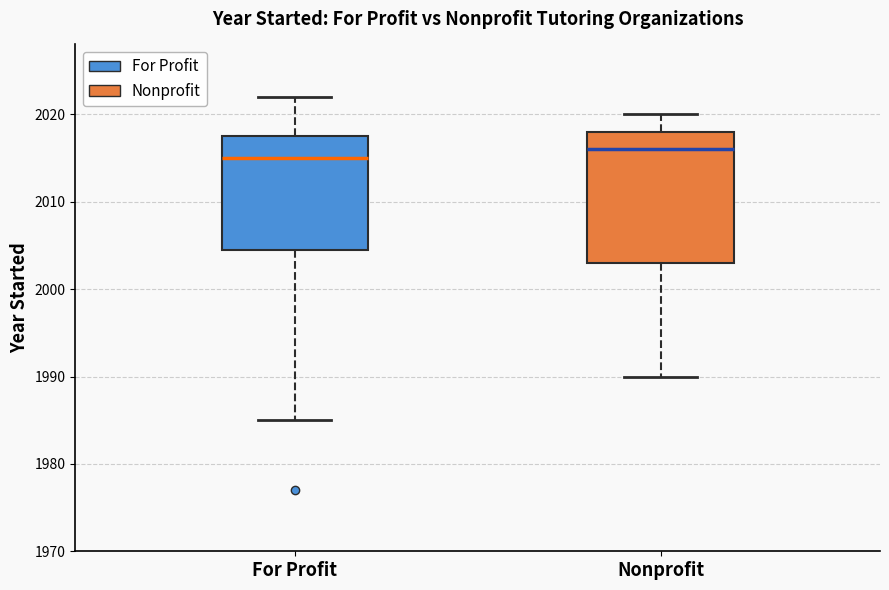

Reading left to right, transcribe this box plot: for each box, give where its median line is, the range the box spans, and where its two whiskers end, as read against the y-axis. The values are not printed on the chart, so give them approximately, as read against the axis.

For Profit: median 2015, box 2005 to 2018, whiskers 1985 to 2022
Nonprofit: median 2016, box 2003 to 2018, whiskers 1990 to 2020